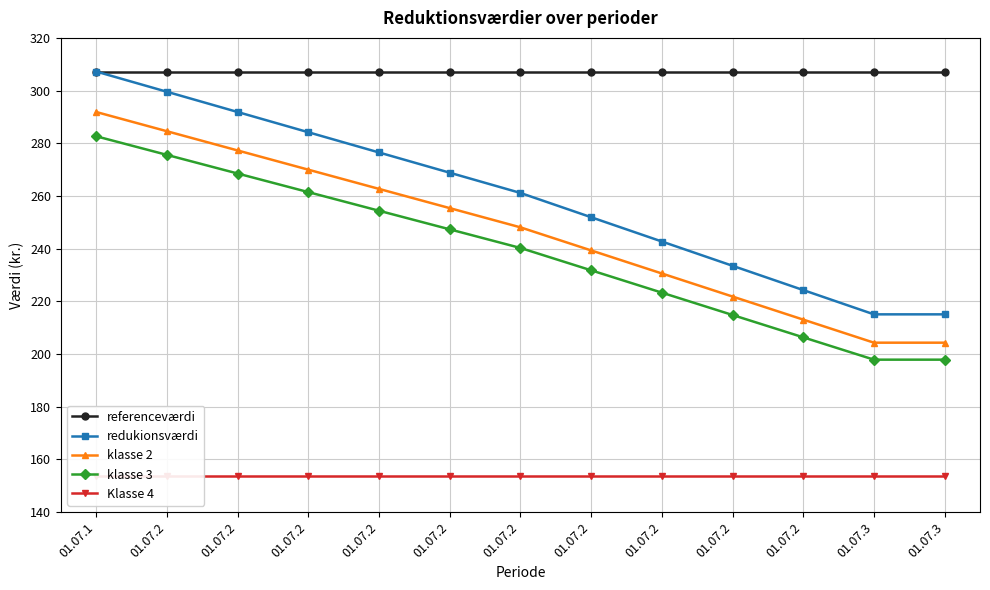

At which category is the sum across all series the highest?

01.07.1